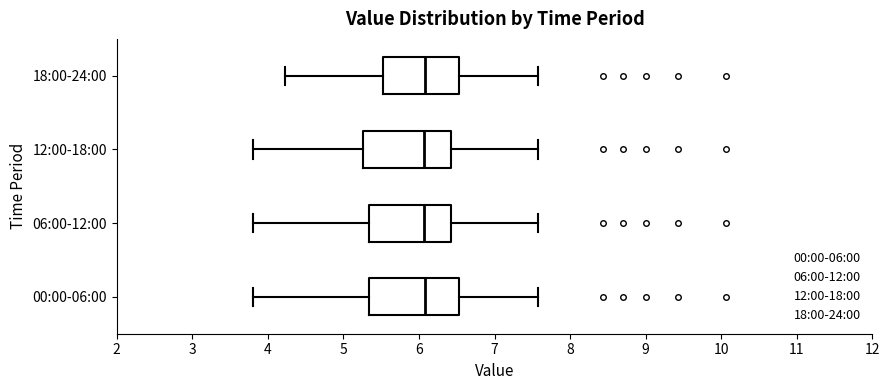

Reading bottom to top, read every box against the x-axis: the position of its median line, the range the box covers, and the ends of its whiskers. The values are not printed on the chart, so give them approximately, as read against the axis.

00:00-06:00: median 6.1, box 5.3 to 6.5, whiskers 3.8 to 7.6
06:00-12:00: median 6.1, box 5.3 to 6.4, whiskers 3.8 to 7.6
12:00-18:00: median 6.1, box 5.3 to 6.4, whiskers 3.8 to 7.6
18:00-24:00: median 6.1, box 5.5 to 6.5, whiskers 4.2 to 7.6